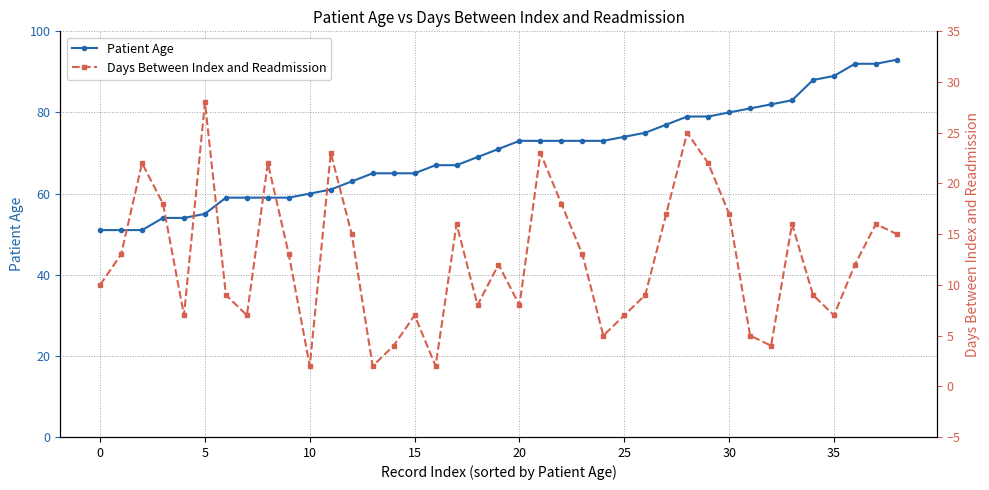

What is the minimum value shown in the chart?

2